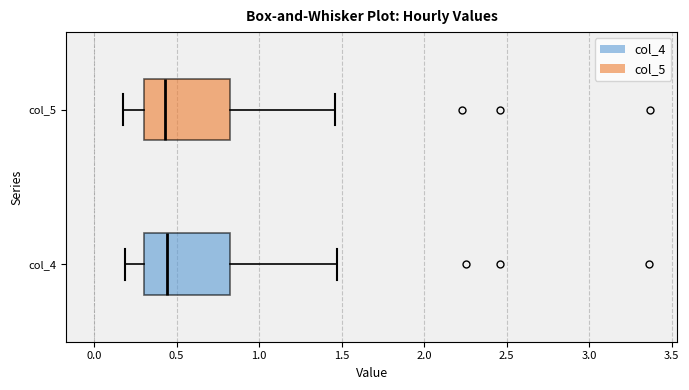

Reading bottom to top, read every box against the x-axis: the position of its median line, the range the box covers, and the ends of its whiskers. The values are not printed on the chart, so give them approximately, as read against the axis.

col_4: median 0.45, box 0.30 to 0.80, whiskers 0.20 to 1.45
col_5: median 0.45, box 0.30 to 0.85, whiskers 0.15 to 1.45